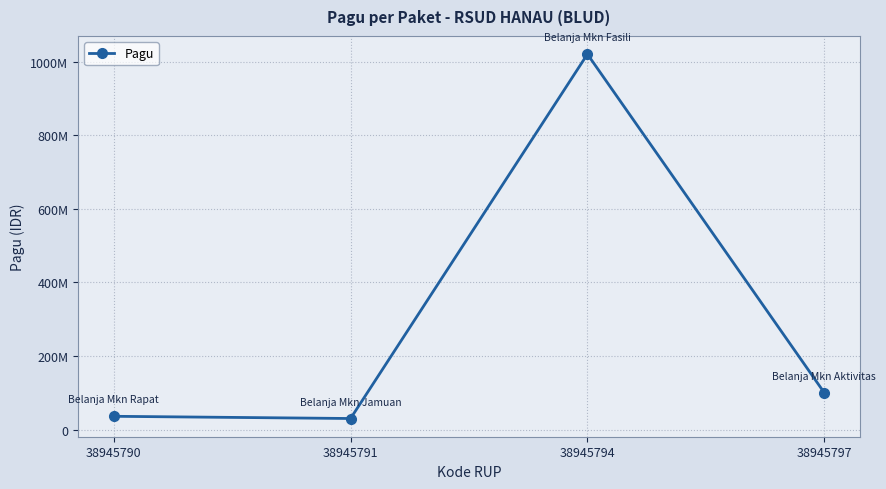

Reading left to right, transcribe all the data shown in this chart.

38945790=36000000	38945791=30000000	38945794=1020000000	38945797=100000000